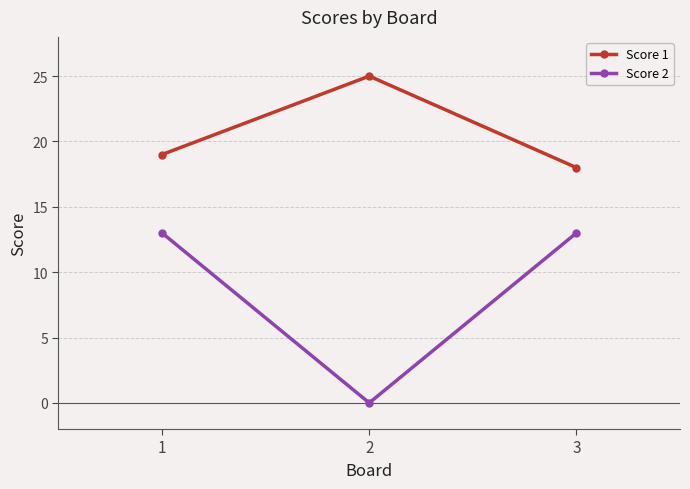

How many values in Score 2 are above zero?

2